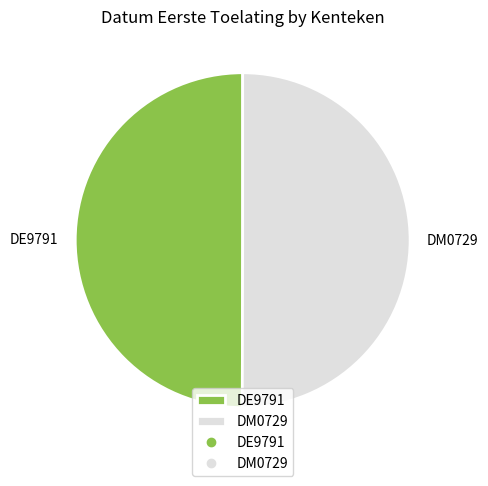

The DE9791 slice represents 43% of the pie. True or false?

False